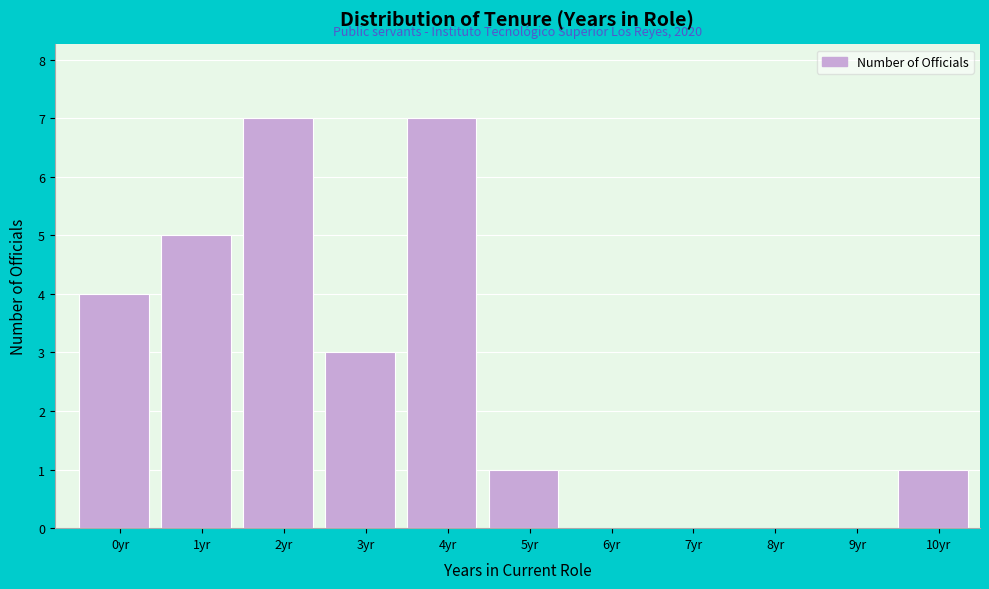

Reading left to right, extract all data points from this chart.

0yr=4	1yr=5	2yr=7	3yr=3	4yr=7	5yr=1	6yr=0	7yr=0	8yr=0	9yr=0	10yr=1